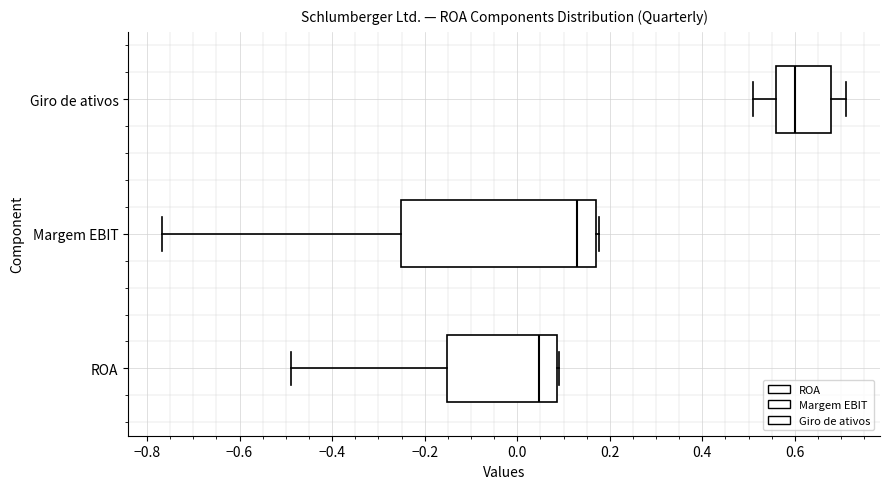

Reading bottom to top, transcribe this box plot: for each box, give where its median line is, the range the box spans, and where its two whiskers end, as read against the x-axis. The values are not printed on the chart, so give them approximately, as read against the axis.

ROA: median 0.04, box -0.16 to 0.08, whiskers -0.48 to 0.10
Margem EBIT: median 0.12, box -0.26 to 0.18, whiskers -0.76 to 0.18
Giro de ativos: median 0.60, box 0.56 to 0.68, whiskers 0.52 to 0.72